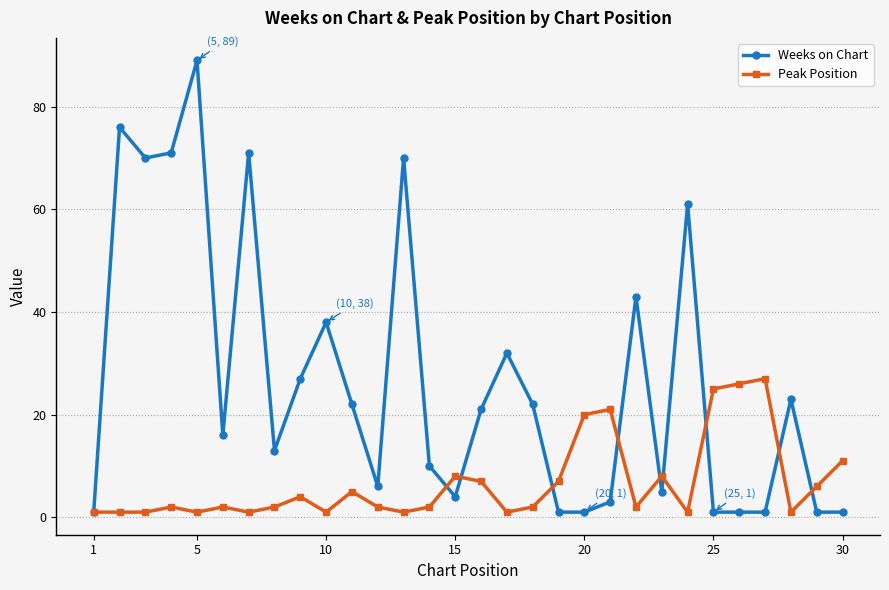

What are all the series names shown in the legend?

Weeks on Chart, Peak Position